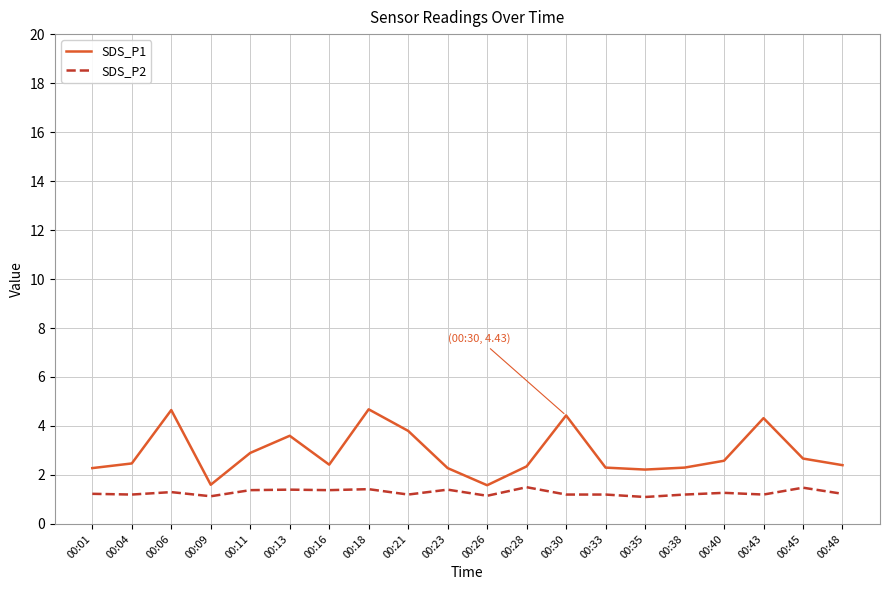

How many lines are shown in the chart?

2